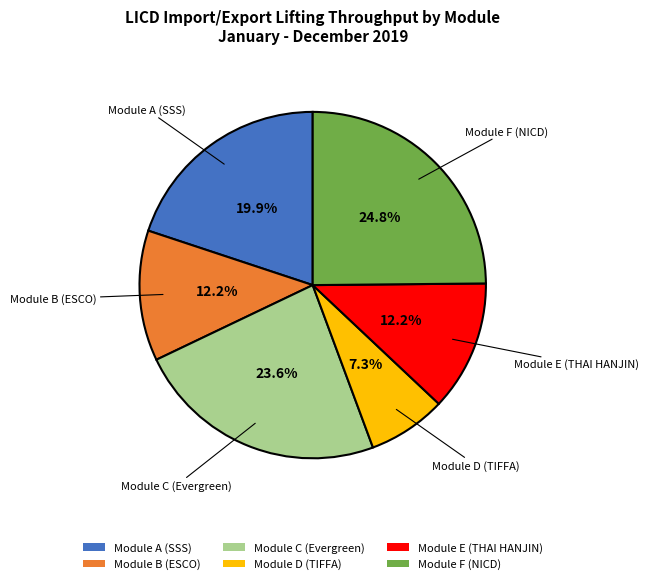

Does any single category account for the majority?

No